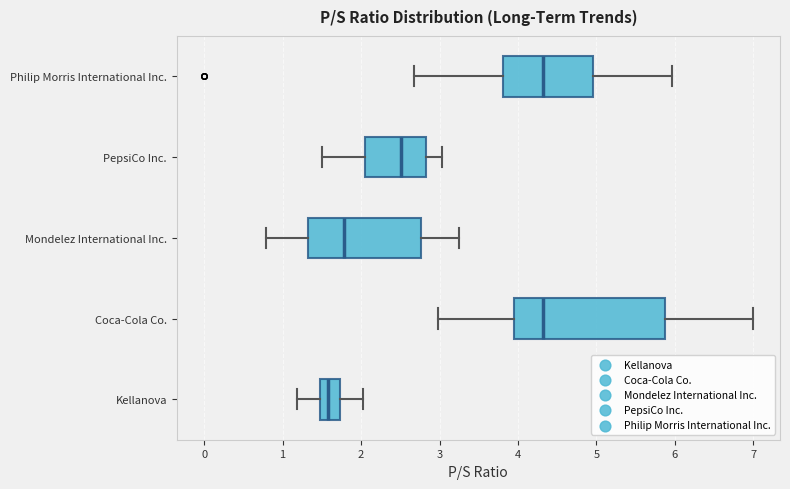

Where is the right edge of the box for Philip Morris International Inc. on the x-axis? The values are not printed on the chart, so give them approximately, as read against the axis.

5.0